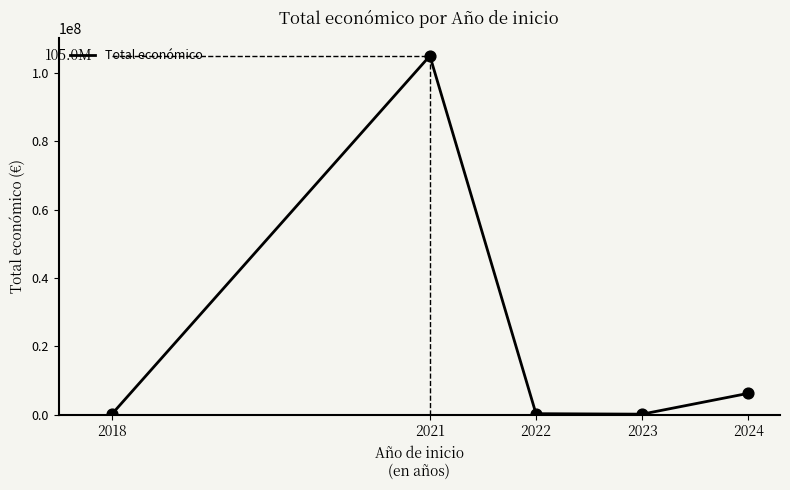

Approximately how many times larger is the value at 2024 compared to 2023?

41.6